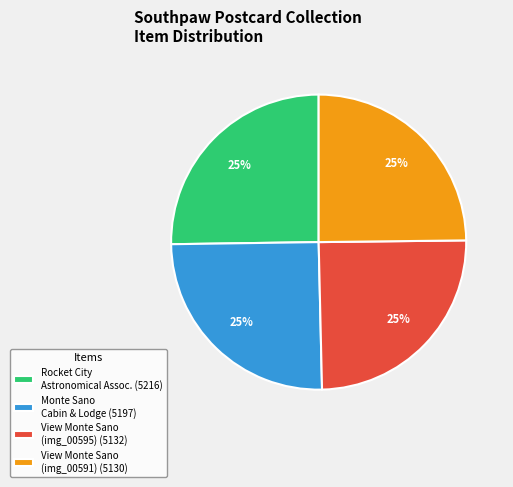

Is there a majority slice in this chart?

No